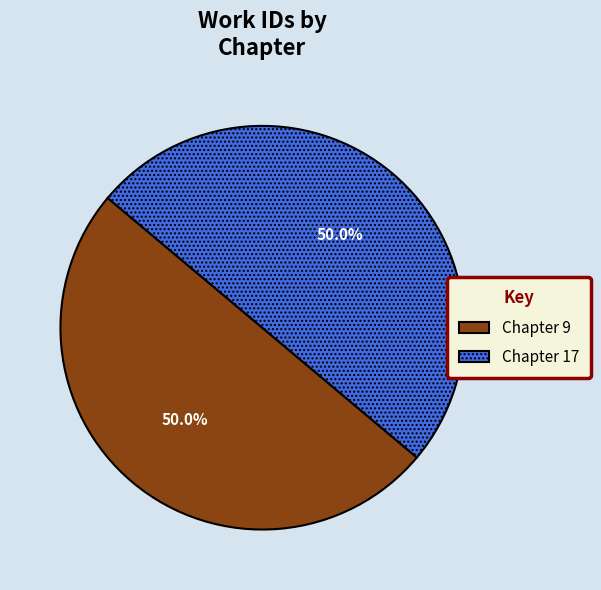

Combined, what portion of the pie is Chapter 9 and Chapter 17?

100.0%